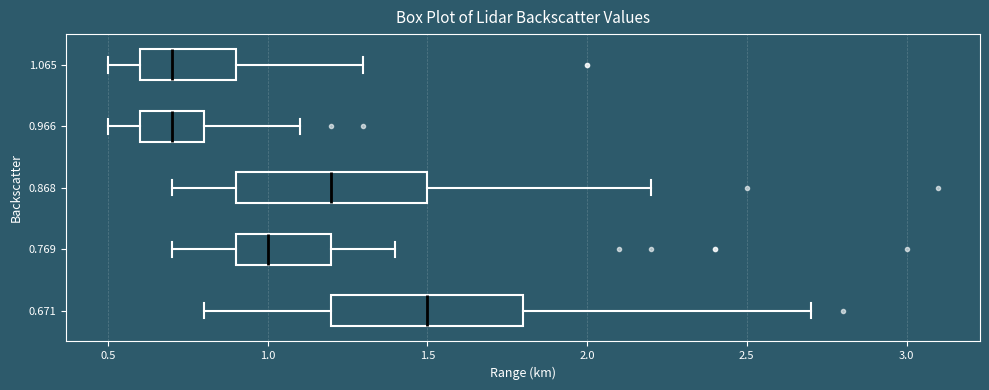

Which box's median line is the furthest to the right?

0.671